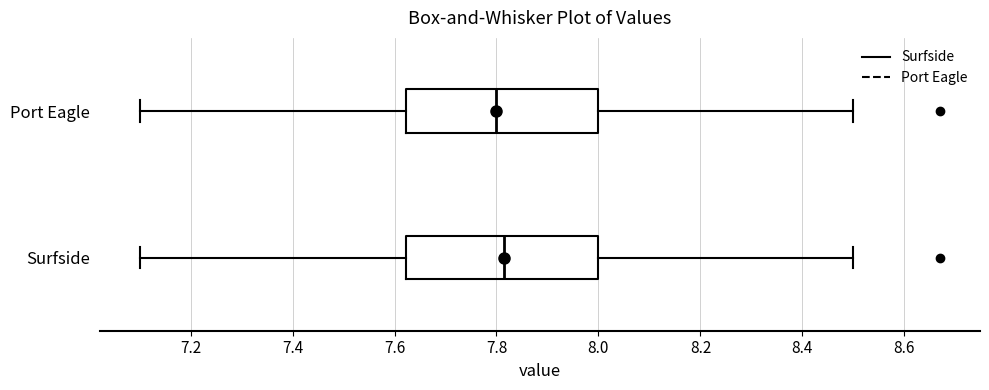

Where does the right whisker of the box for Port Eagle end on the x-axis? The values are not printed on the chart, so give them approximately, as read against the axis.

8.50